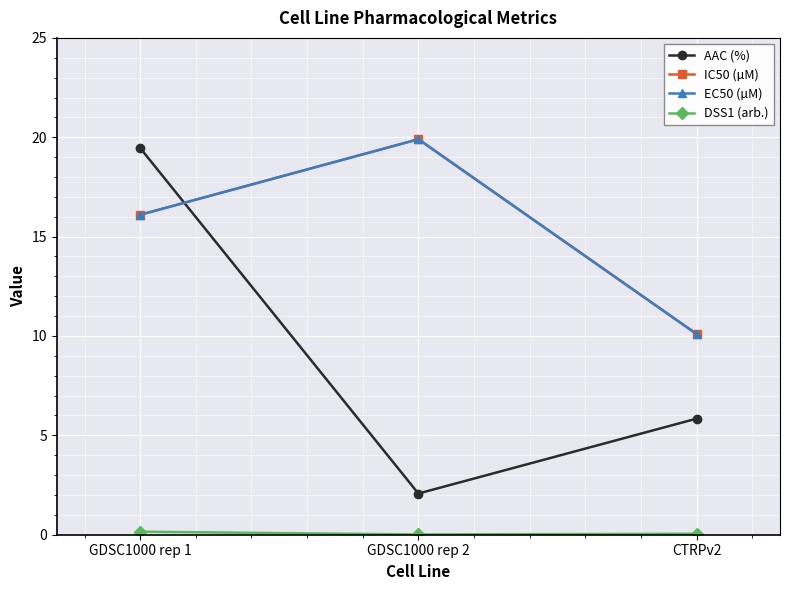

What is the value of the IC50 (µM) point at the 2nd from the left?

19.9